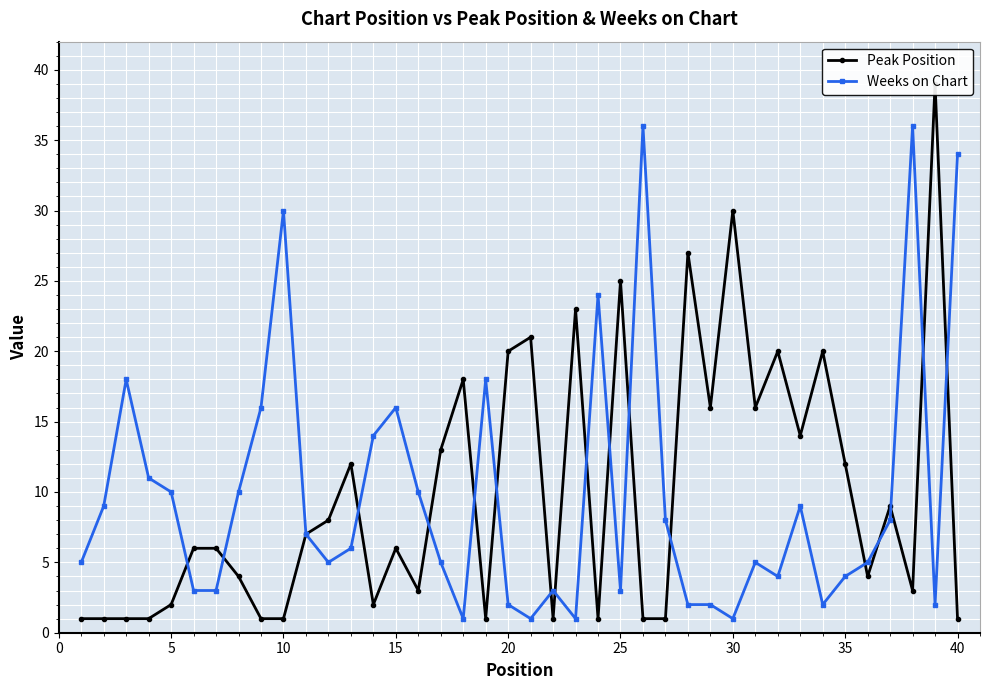

What is the value of the Weeks on Chart point at the 25th from the left?

3